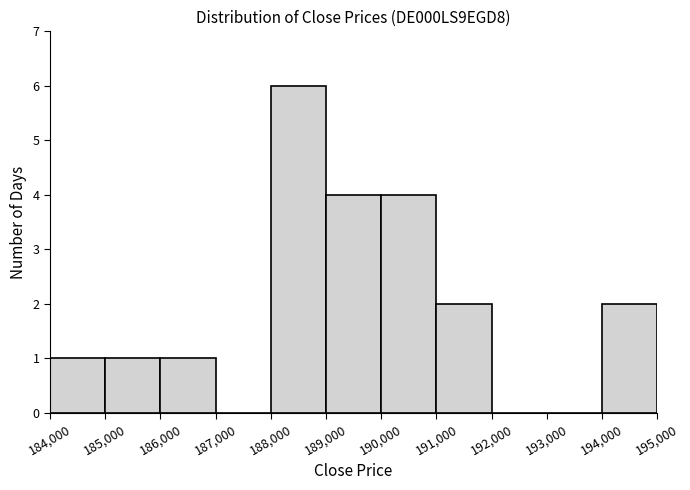

How tall is the bar that spans 194,000 to 195,000 on the x-axis? The values are not printed on the chart, so give them approximately, as read against the axis.

2